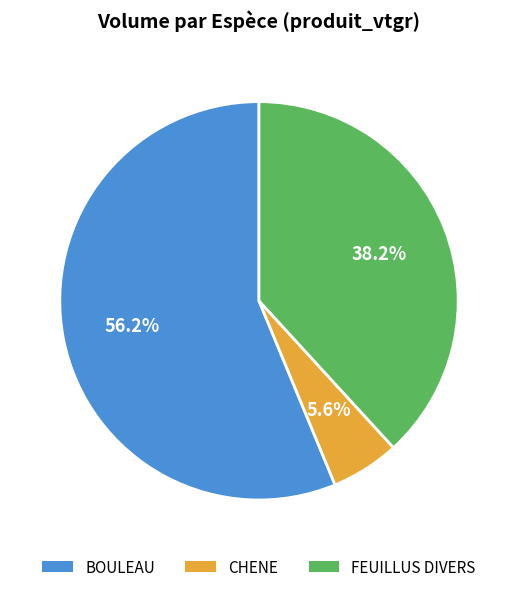

Which has a higher value, BOULEAU or FEUILLUS DIVERS?

BOULEAU